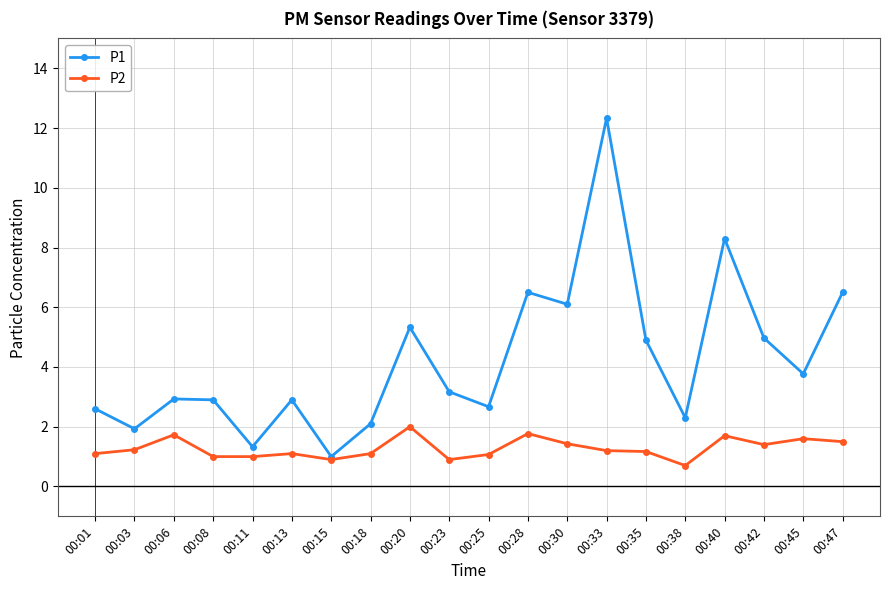

At which label does P2 first exceed 1?

00:01